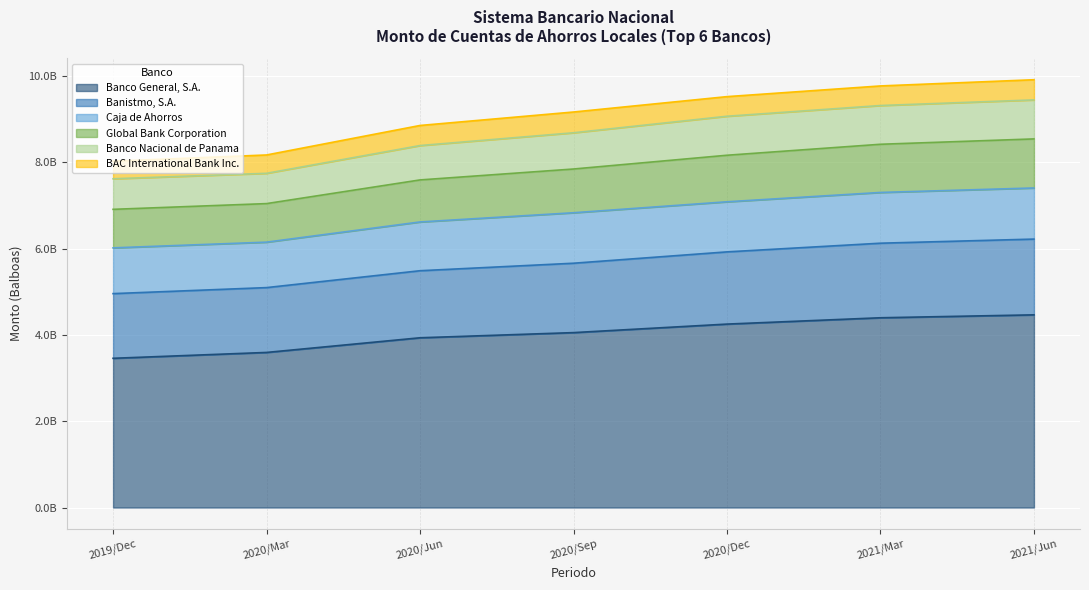

Does the chart display data point markers on the line(s)?

No